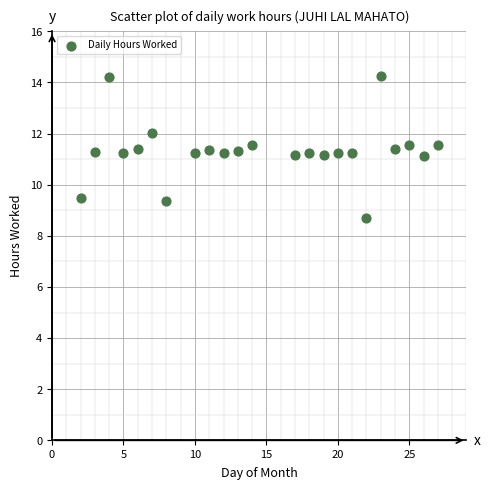

What is the range of X values (max minus min)?

25.0